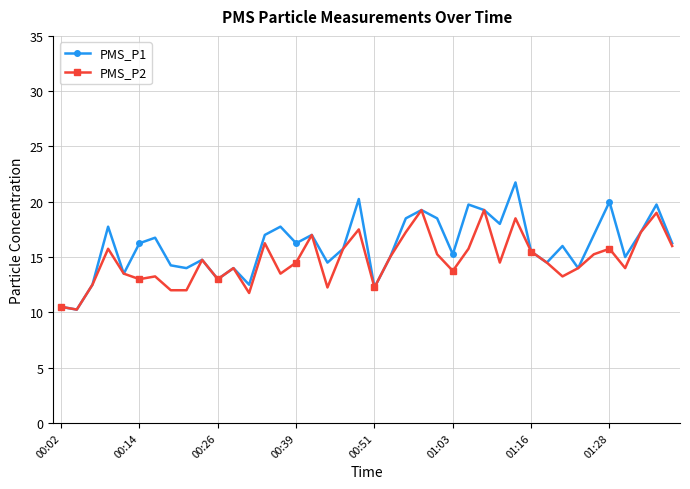

Which series has the widest spread of values?

PMS_P1